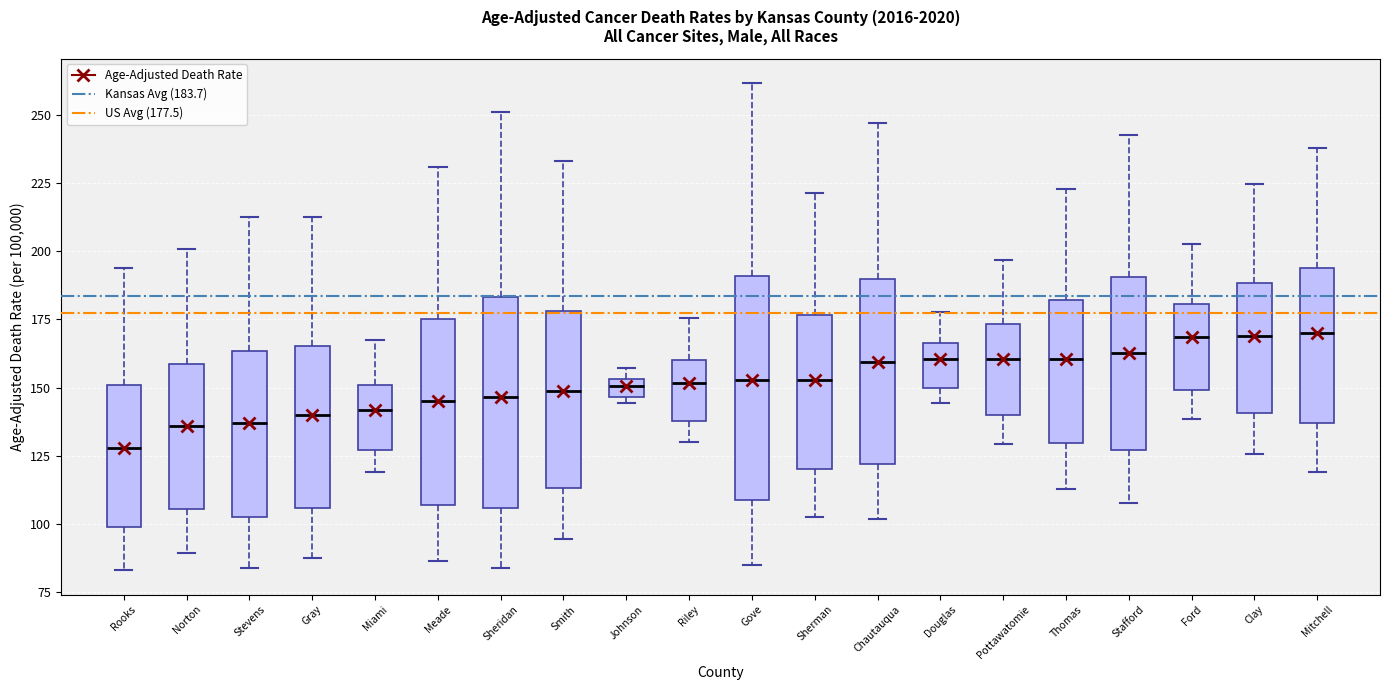

Which box's median line is the lowest?

Rooks